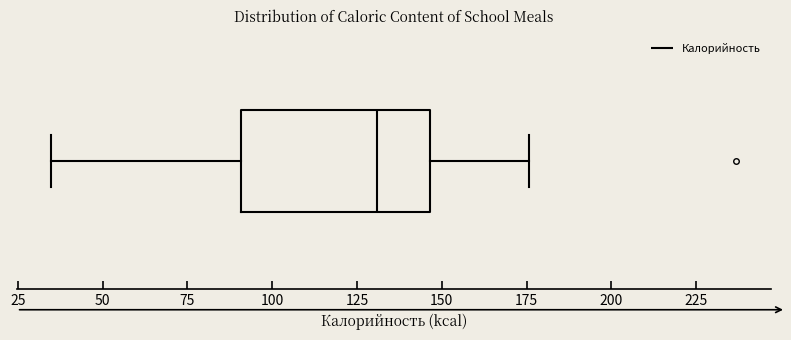

Transcribe this box plot: give where the median line is, the range the box spans, and where the two whiskers end, as read against the x-axis. The values are not printed on the chart, so give them approximately, as read against the axis.

median 130, box 90 to 145, whiskers 35 to 175